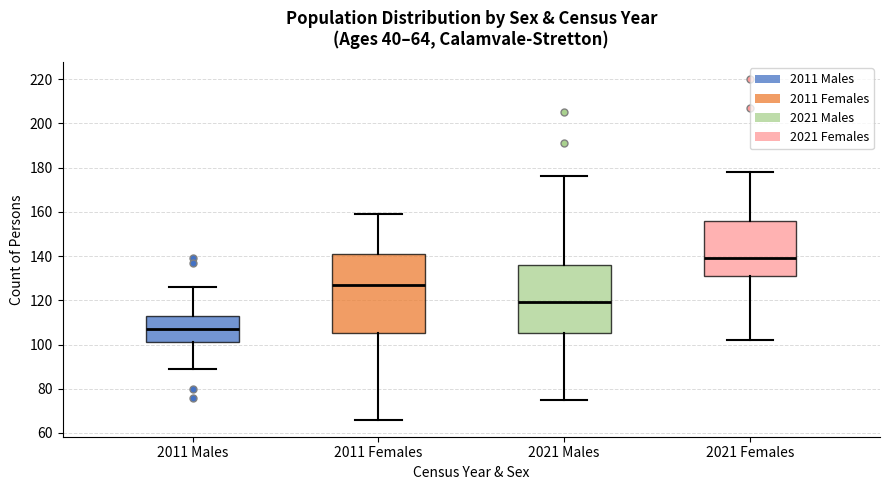

Which box is the tallest, from its lower edge to its upper edge?

2011 Females